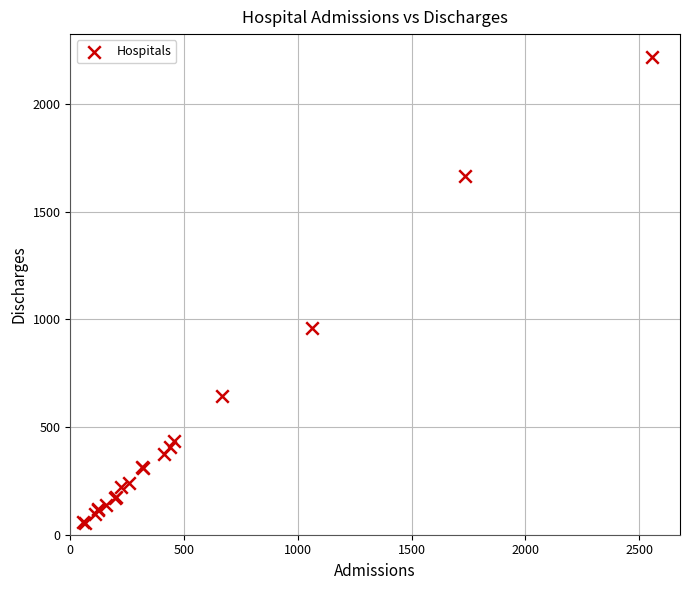

What Y value in the scatter plot is closest to 1135?

960